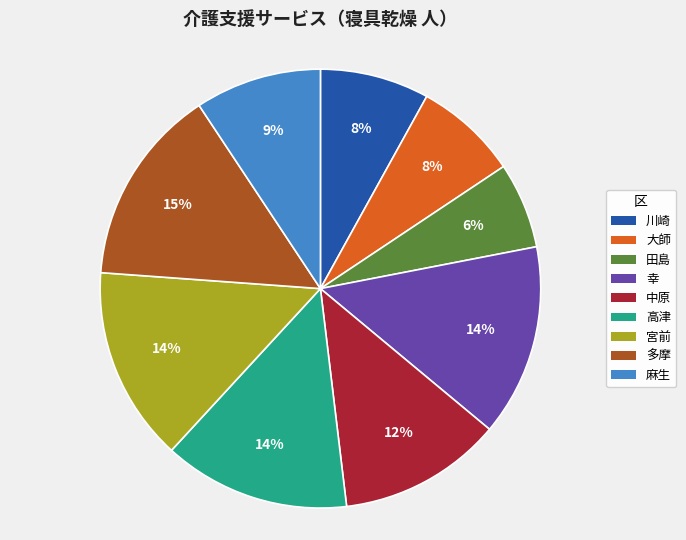

The 宮前 slice represents 14% of the pie. True or false?

True